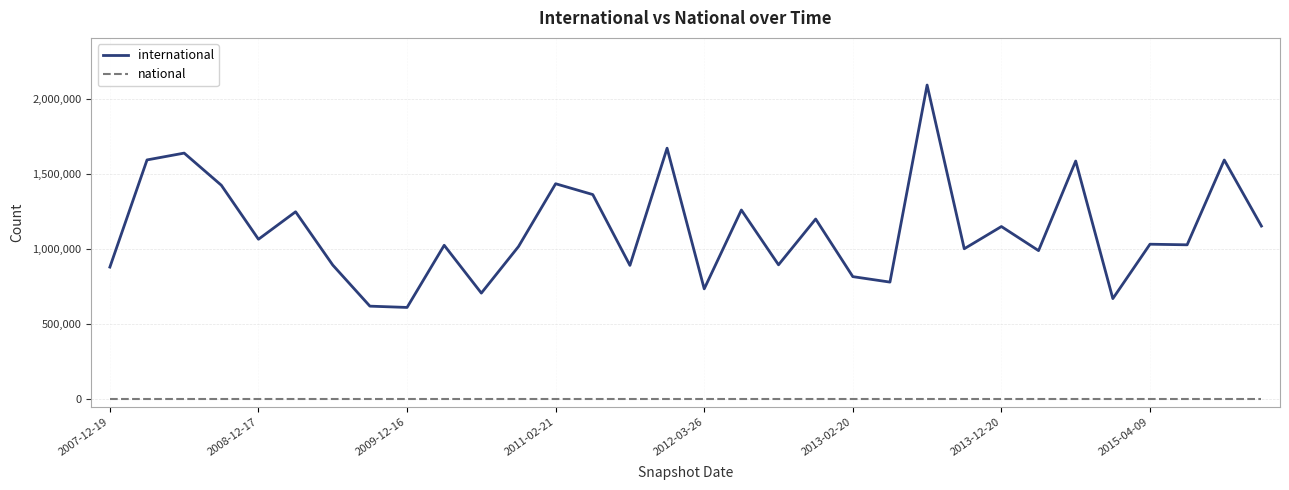

Which series has the widest spread of values?

international